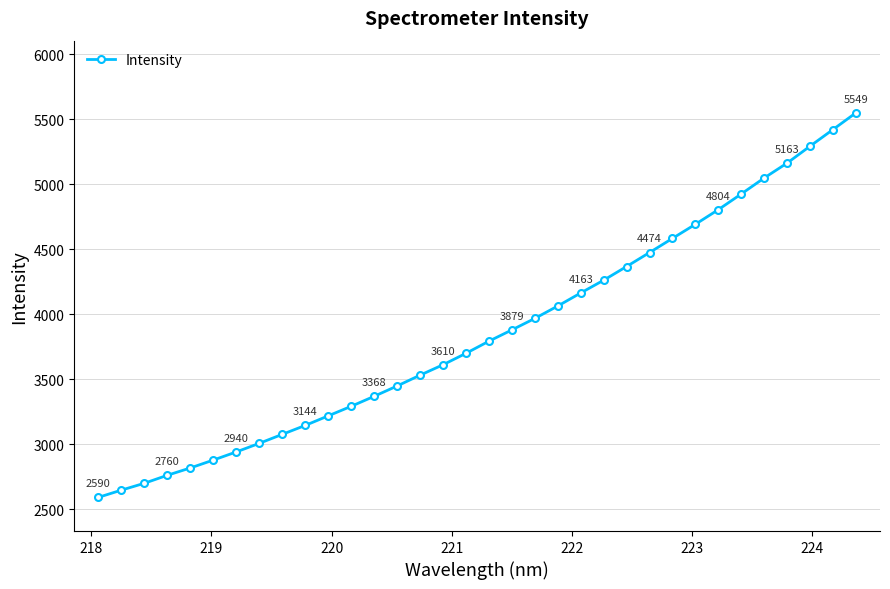

What is the greatest value displayed?

5549.1